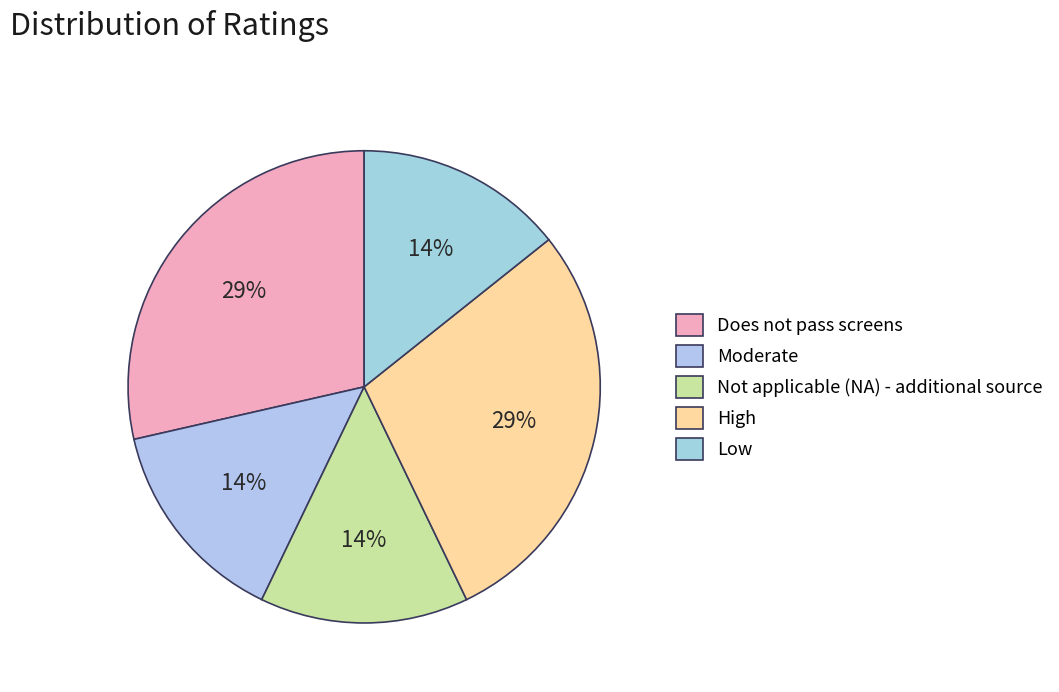

Count the number of slices in the pie.

5